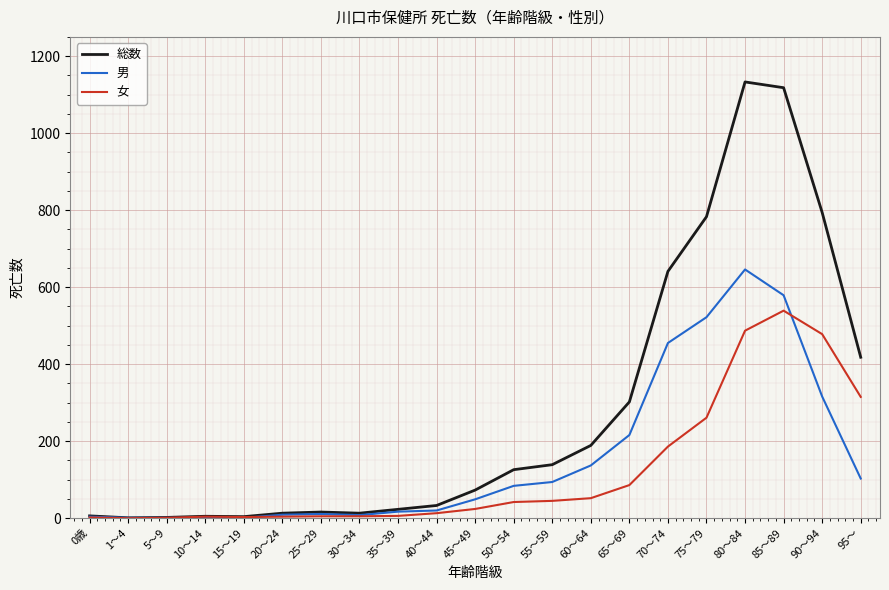

Rank the series by their average value, from highest to lowest.

総数, 男, 女